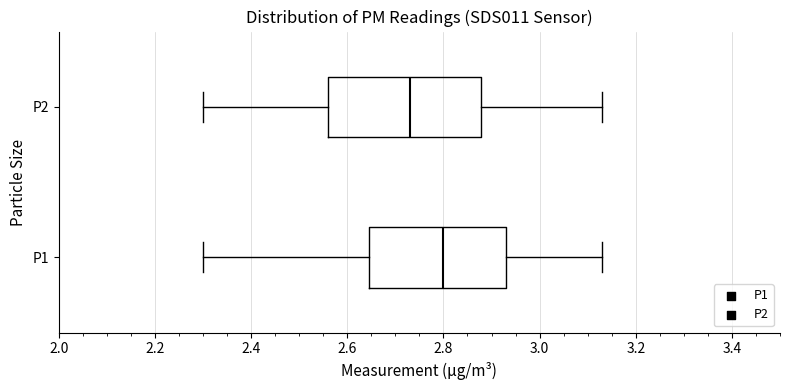

Reading bottom to top, transcribe this box plot: for each box, give where its median line is, the range the box spans, and where its two whiskers end, as read against the x-axis. The values are not printed on the chart, so give them approximately, as read against the axis.

P1: median 2.80, box 2.64 to 2.94, whiskers 2.30 to 3.14
P2: median 2.74, box 2.56 to 2.88, whiskers 2.30 to 3.14